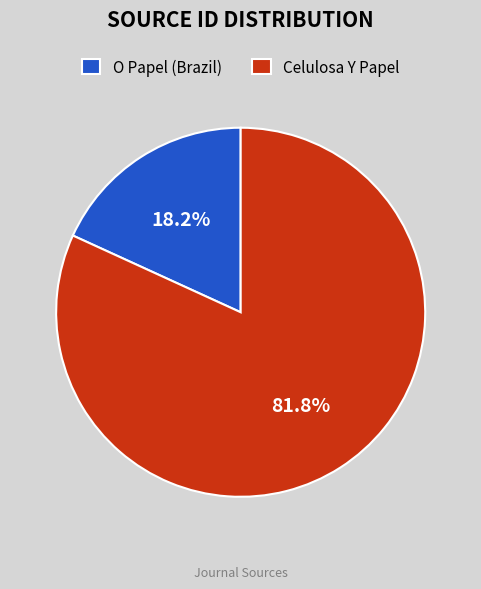

Count the number of slices in the pie.

2